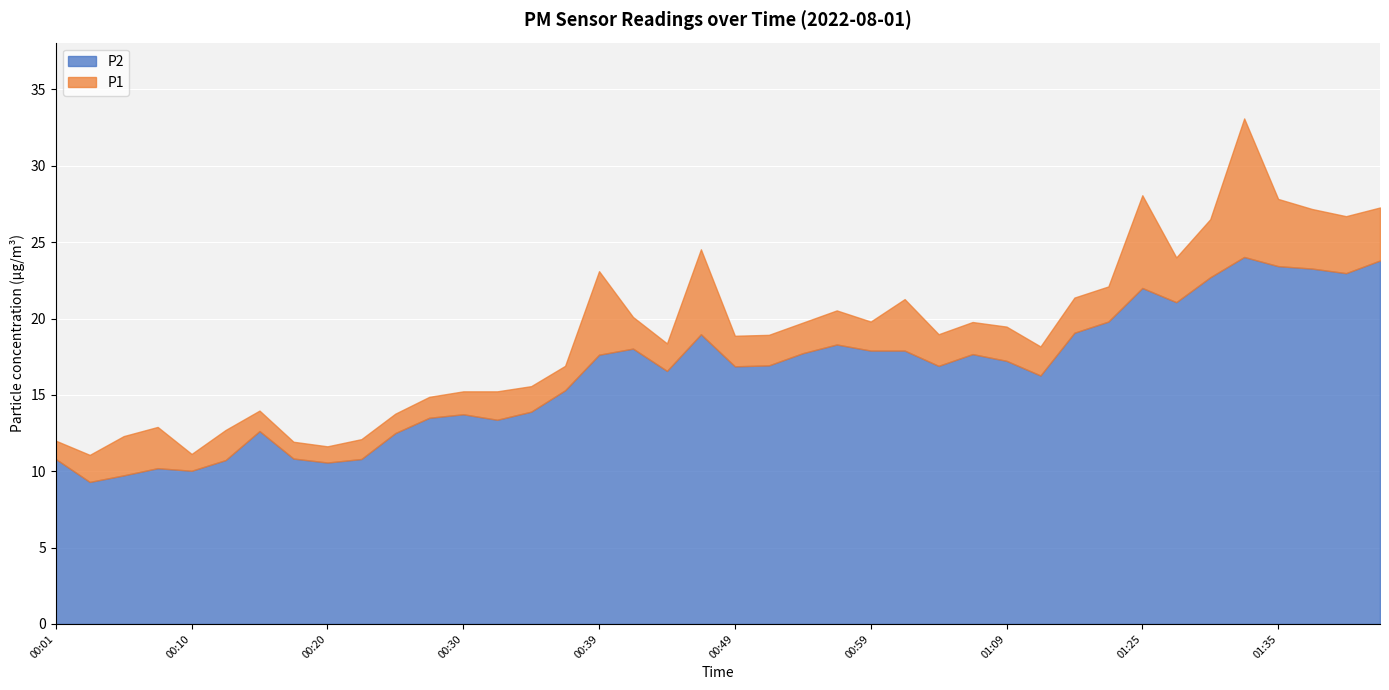

In P1, how many points are lower than both neighbors (excluding endpoints)?

10